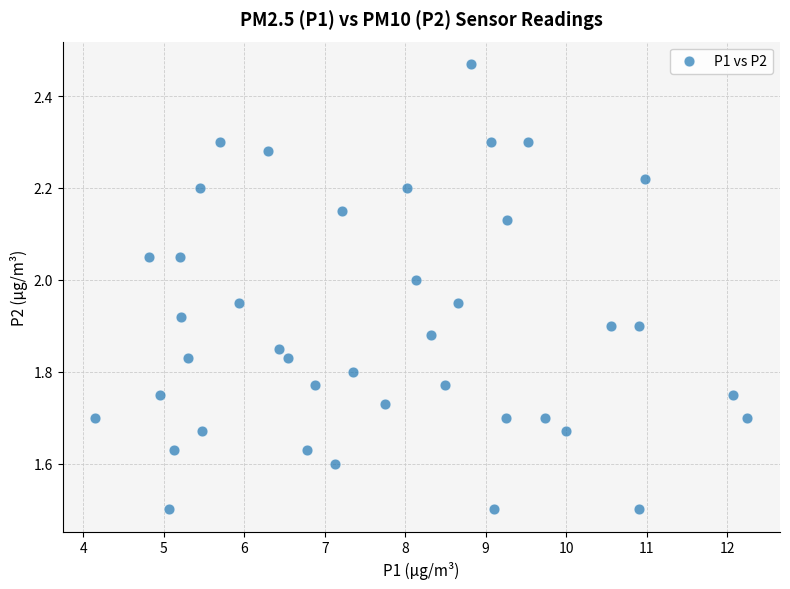

What is the range of X values (max minus min)?

8.1